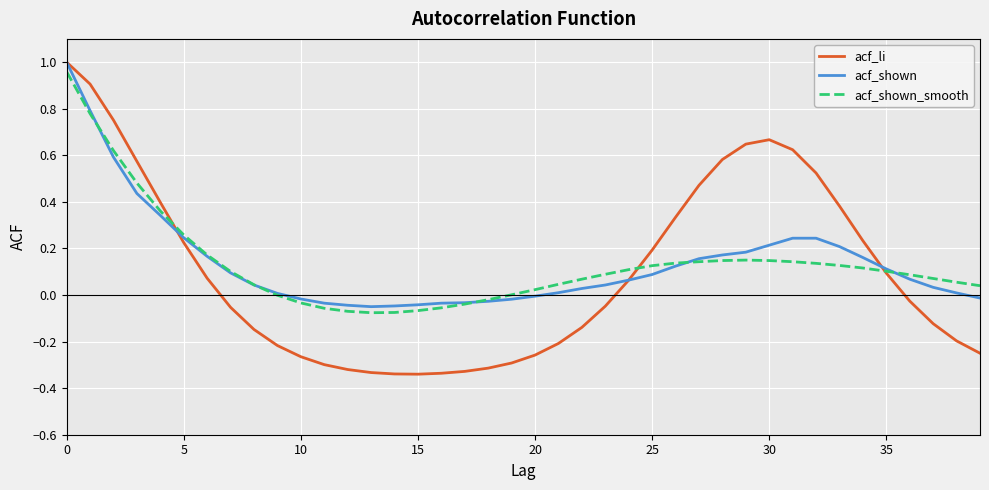

Which series has the widest spread of values?

acf_li